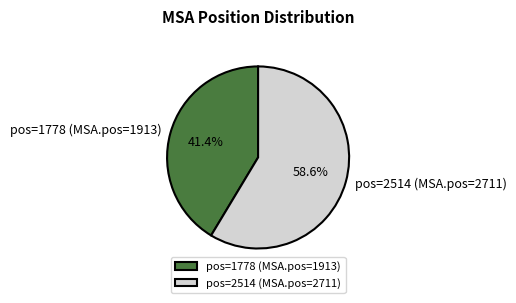

Approximately how many times larger is the value at pos=1778 (MSA.pos=1913) compared to pos=2514 (MSA.pos=2711)?

0.7